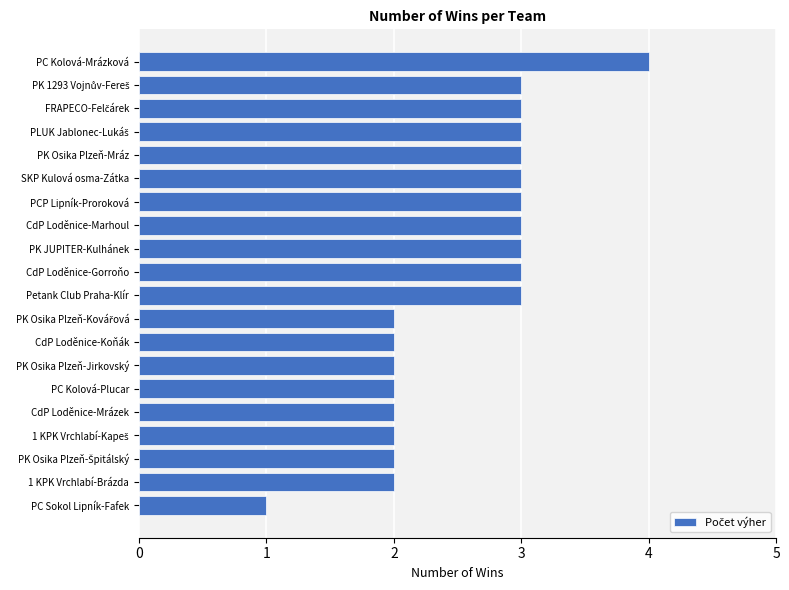

Reading top to bottom, what are all the values shown in this chart?

4	3	3	3	3	3	3	3	3	3	3	2	2	2	2	2	2	2	2	1